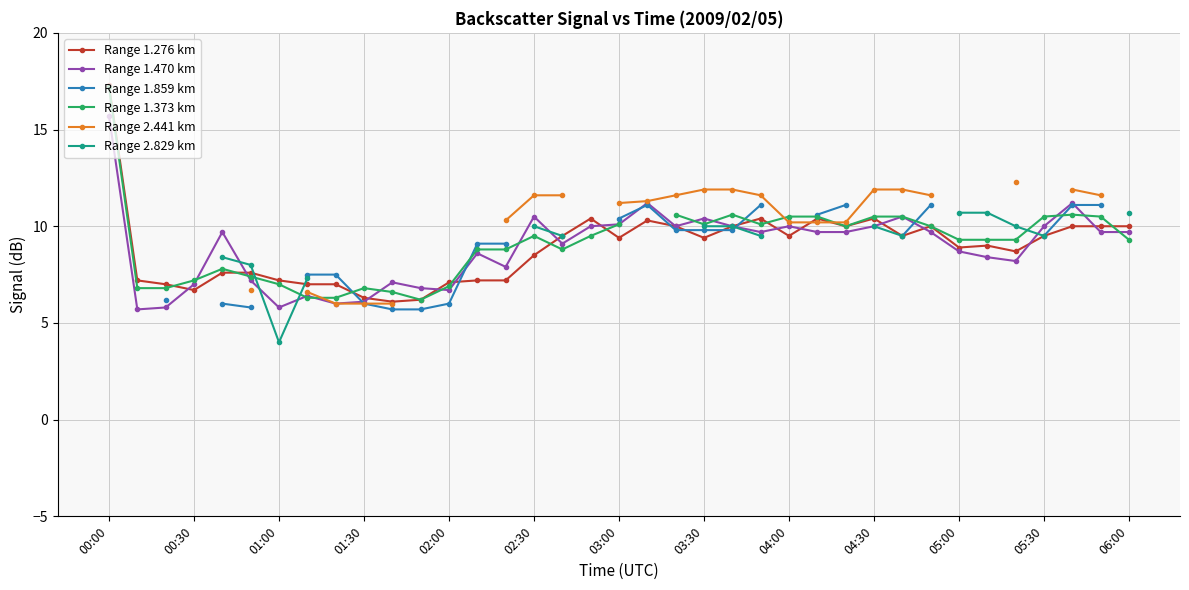

What is the lowest value of the Range 1.470 km series?

5.7